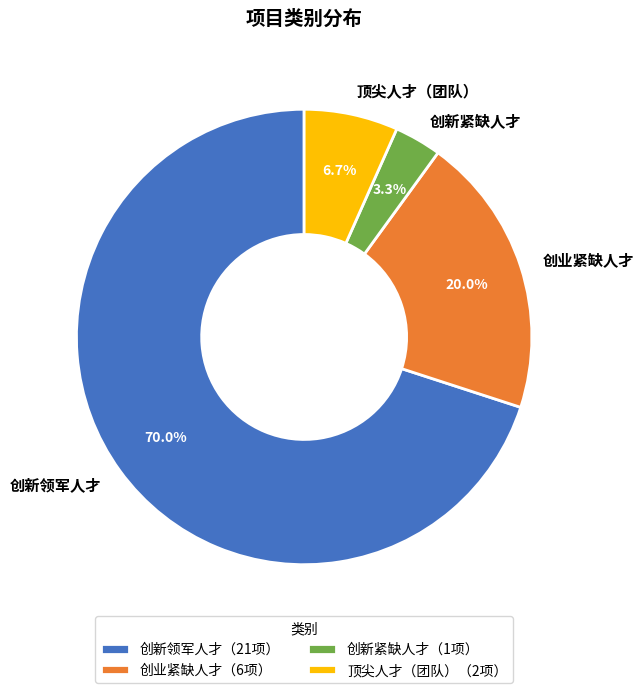

Is there any slice that represents more than half of the pie?

Yes